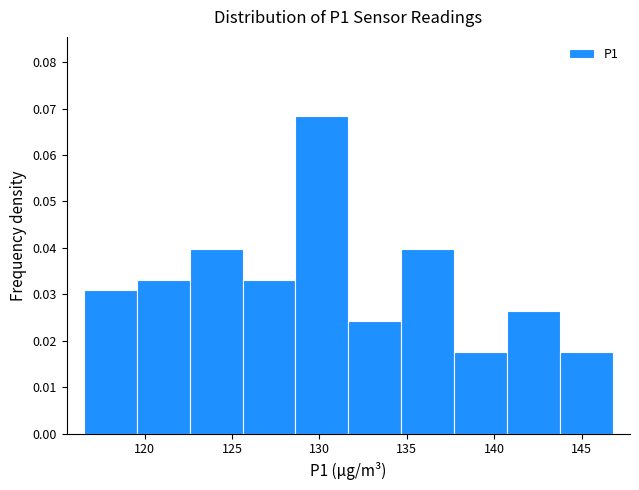

Reading left to right, list every bar in this chart as the range it spans on the x-axis followed by its height. Neither the bar edges nor the heights are printed on the chart, so give them approximately, as read against the axes.

116.5 to 119.5: 0.031
119.5 to 122.5: 0.033
122.5 to 125.5: 0.040
125.5 to 128.5: 0.033
128.5 to 131.5: 0.068
131.5 to 134.5: 0.024
134.5 to 137.5: 0.040
137.5 to 140.5: 0.018
140.5 to 143.5: 0.026
143.5 to 147.0: 0.018